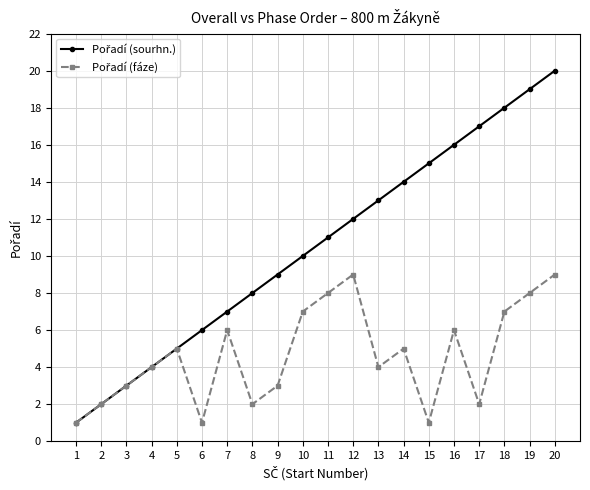

What is the total value across all series at 8?

10